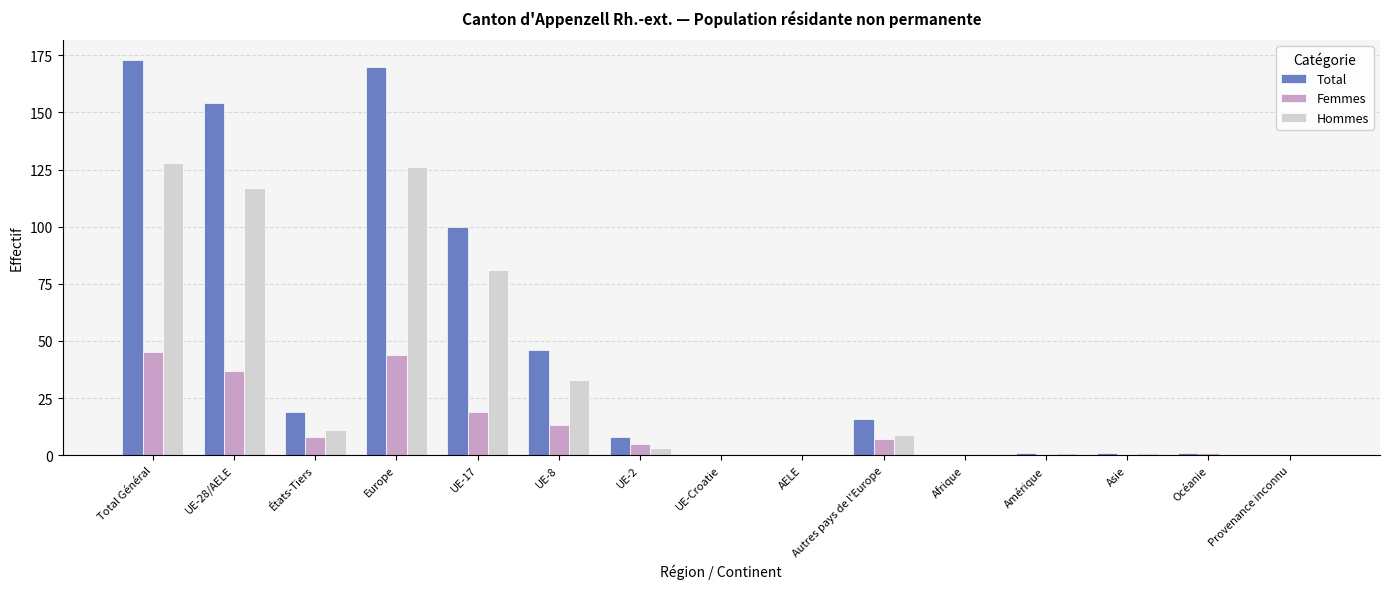

Reading left to right, extract all data points from this chart.

Total: 173	154	19	170	100	46	8	0	0	16	0	1	1	1	0
Femmes: 45	37	8	44	19	13	5	0	0	7	0	0	0	1	0
Hommes: 128	117	11	126	81	33	3	0	0	9	0	1	1	0	0